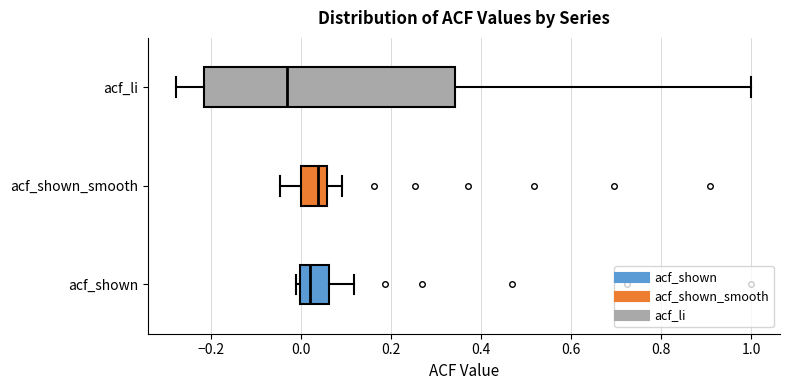

Reading bottom to top, read every box against the x-axis: the position of its median line, the range the box covers, and the ends of its whiskers. The values are not printed on the chart, so give them approximately, as read against the axis.

acf_shown: median 0.02, box 0.00 to 0.06, whiskers -0.02 to 0.12
acf_shown_smooth: median 0.04, box 0.00 to 0.06, whiskers -0.04 to 0.10
acf_li: median -0.04, box -0.22 to 0.34, whiskers -0.28 to 1.00